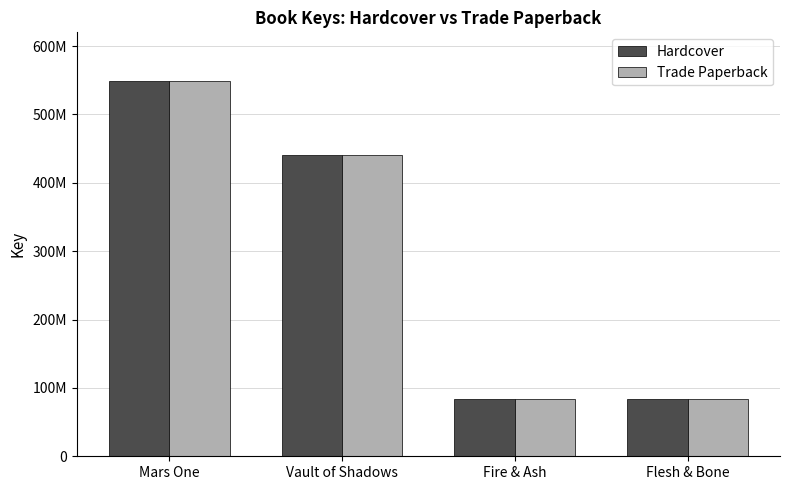

Does the chart contain stacked bars?

No